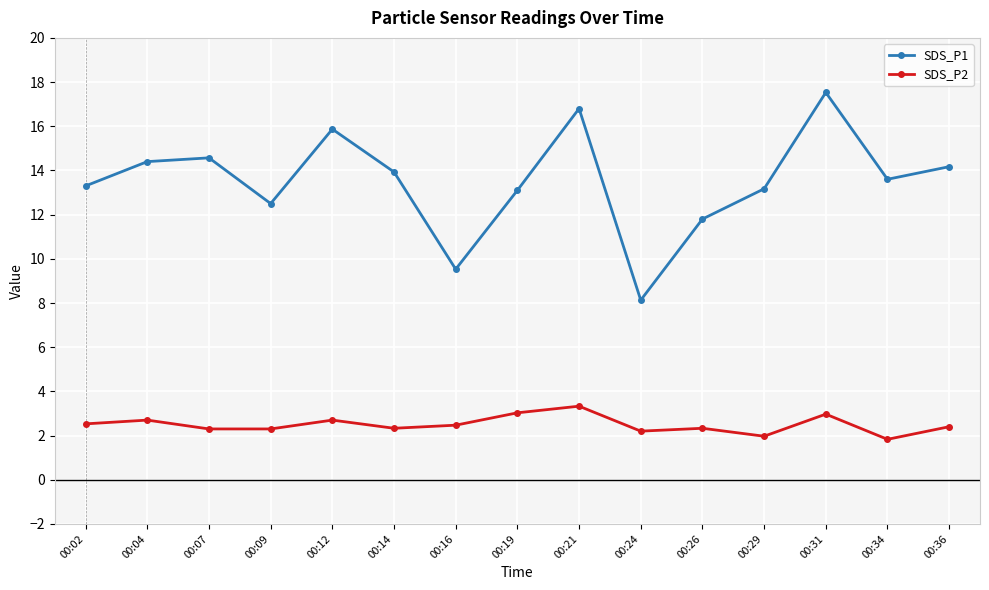

Does the chart have visible grid lines?

Yes